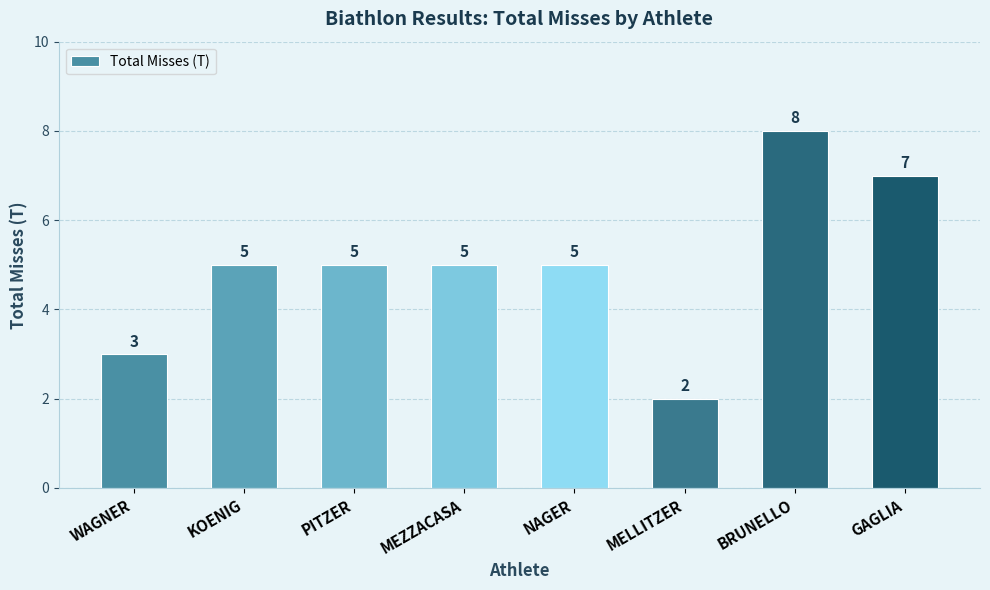

The chart shows a value of 2 at MELLITZER. True or false?

True